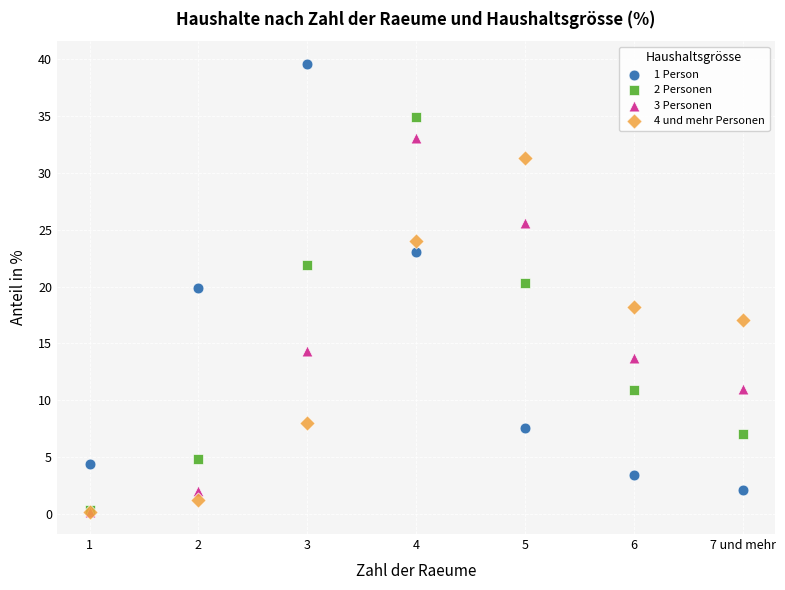

What are all the series names shown in the legend?

1 Person, 2 Personen, 3 Personen, 4 und mehr Personen